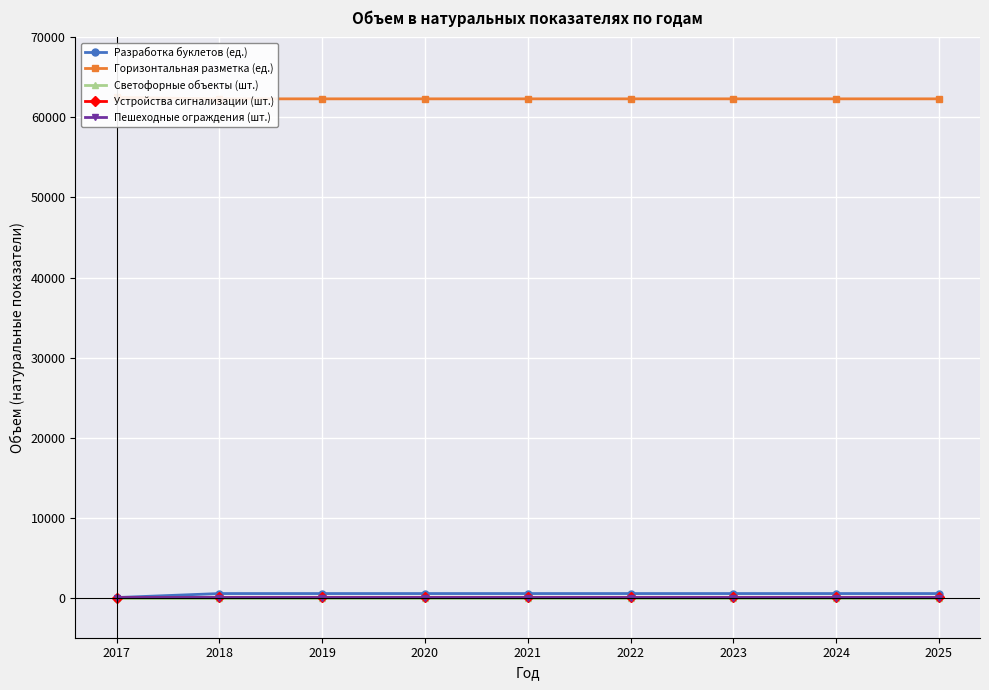

What is the value of the Пешеходные ограждения (шт.) point at the 5th from the left?

22